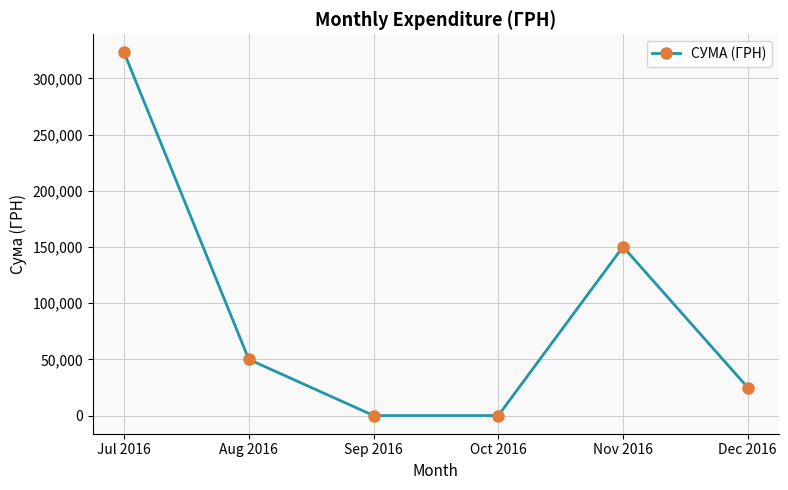

How many values are below 49993?

3